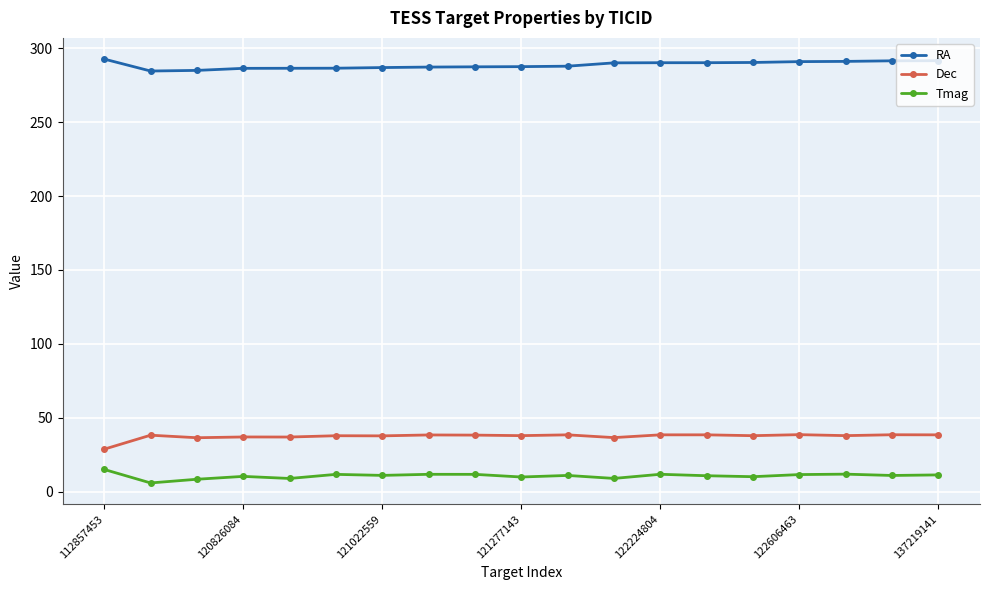

What is the value of the RA point at the 1st from the left?

292.6